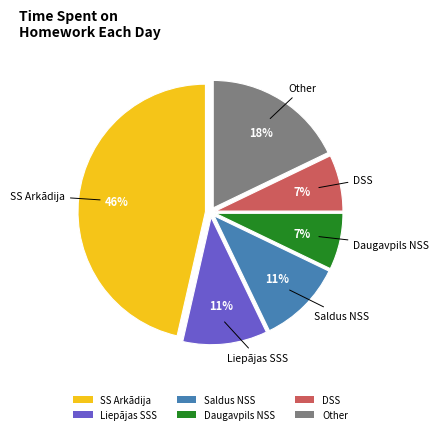

To the nearest percent, what is the average slice percentage?

17%